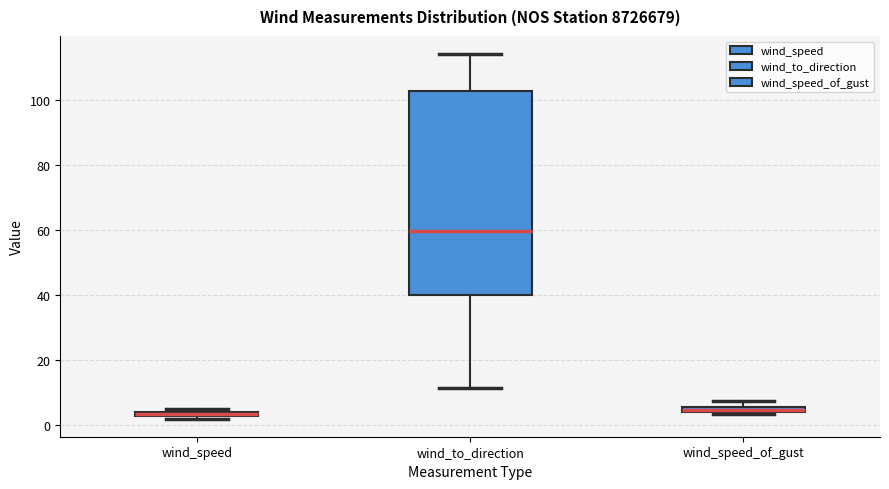

Where is the lower edge of the box for wind_speed_of_gust on the y-axis? The values are not printed on the chart, so give them approximately, as read against the axis.

4